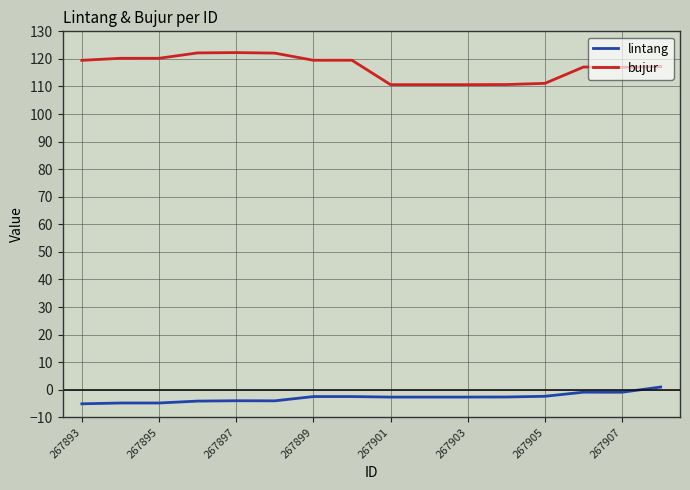

Is this an area chart (filled region under the line)?

No